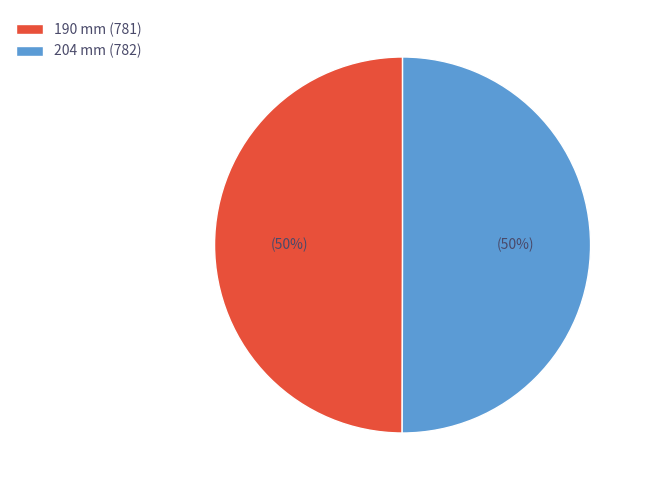

To the nearest percent, what portion does 204 mm represent?

50%